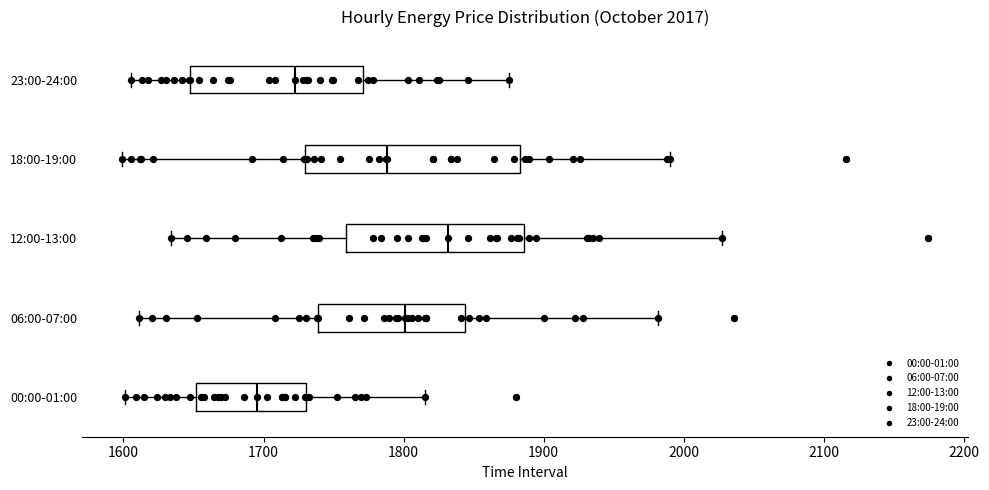

Which box's median line is the furthest to the left?

00:00-01:00